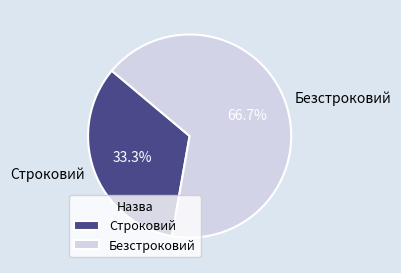

Approximately how many times larger is the value at Безстроковий compared to Строковий?

2.0